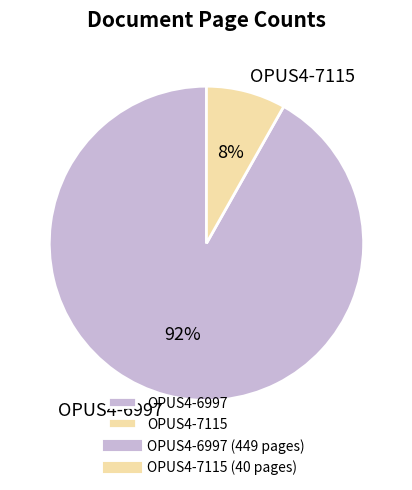

Which has a higher value, OPUS4-6997 or OPUS4-7115?

OPUS4-6997